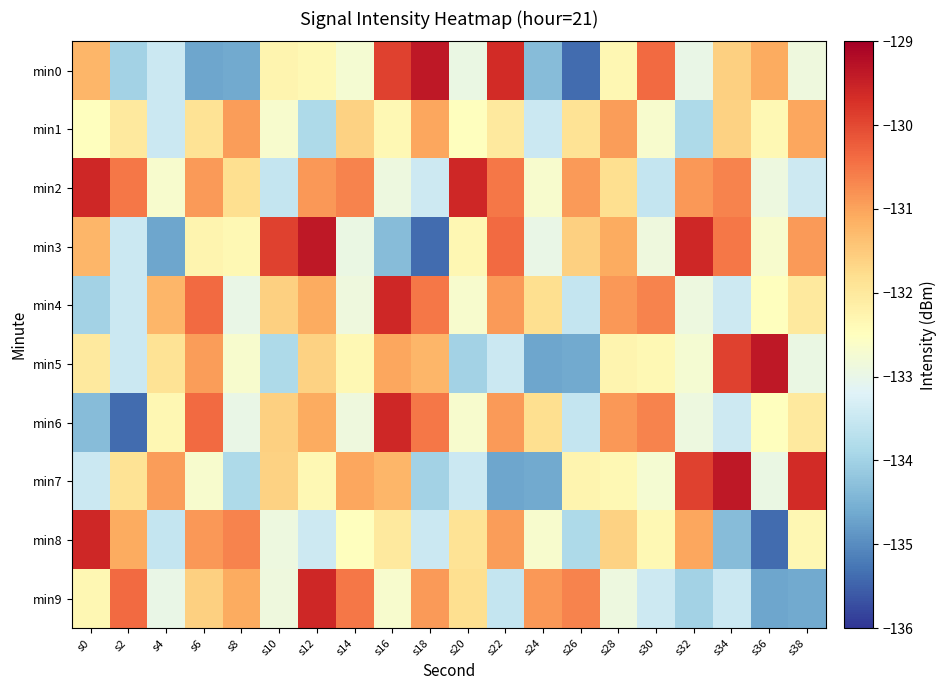

At which category is the sum across all series the highest?

s12